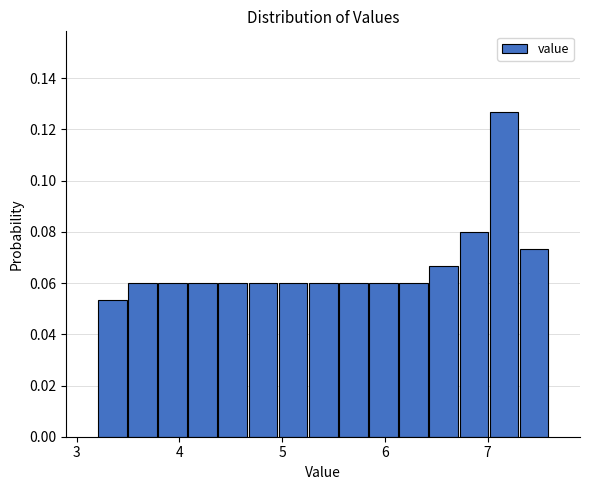

Read against the x-axis, roughly where is the centre of the tallest bar?

7.2